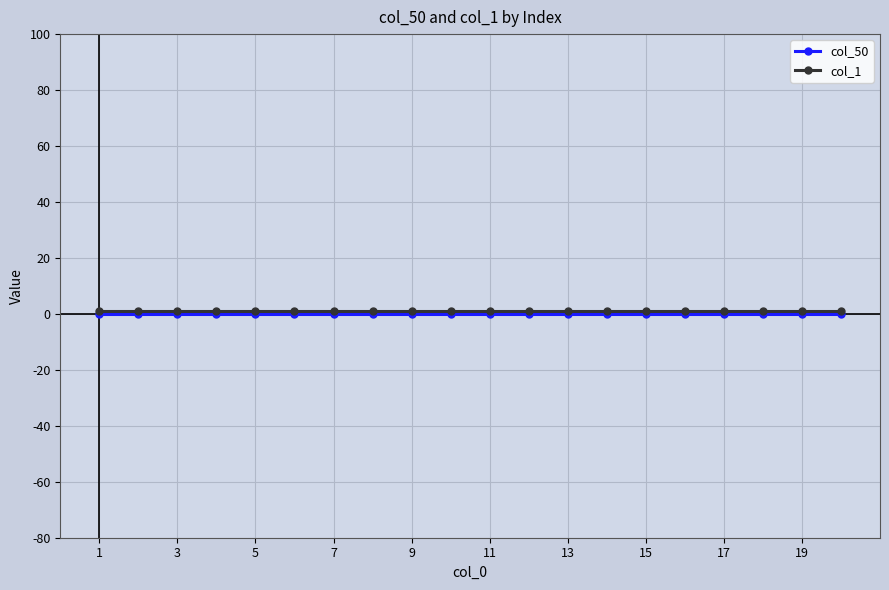

How many lines are shown in the chart?

2